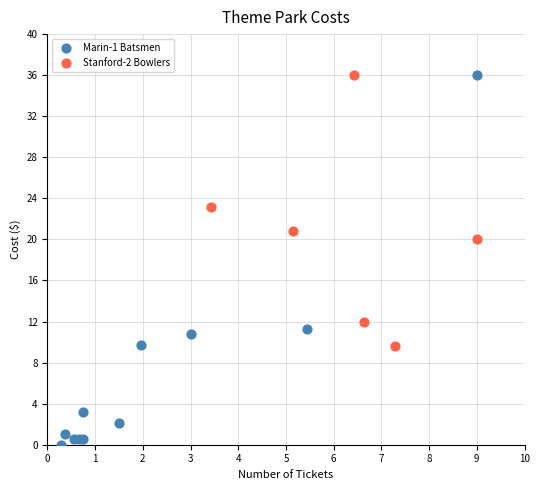

Which series has the largest Y range (max minus min)?

Marin-1 Batsmen